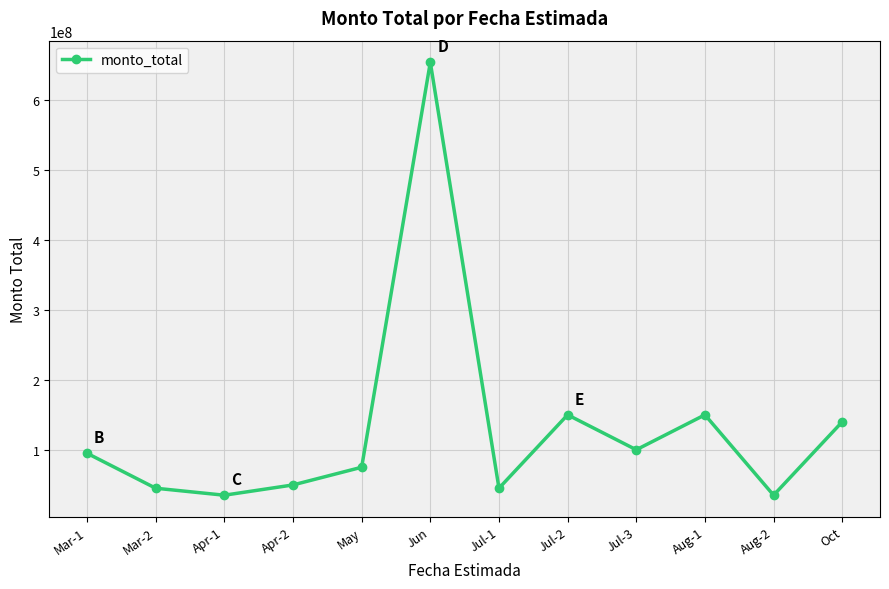

Approximately how many times larger is the value at Mar-1 compared to Aug-1?

0.6